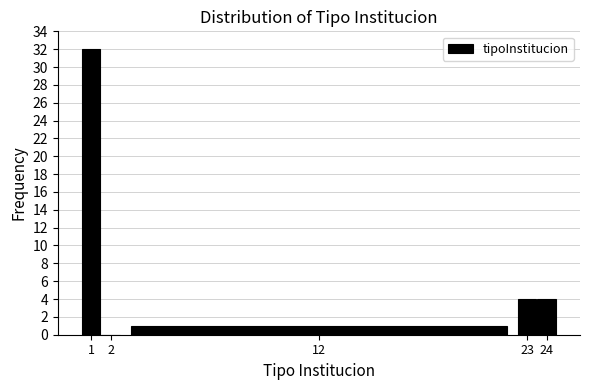

Reading left to right, transcribe all the data shown in this chart.

1=32	2=0	12=1	23=4	24=4